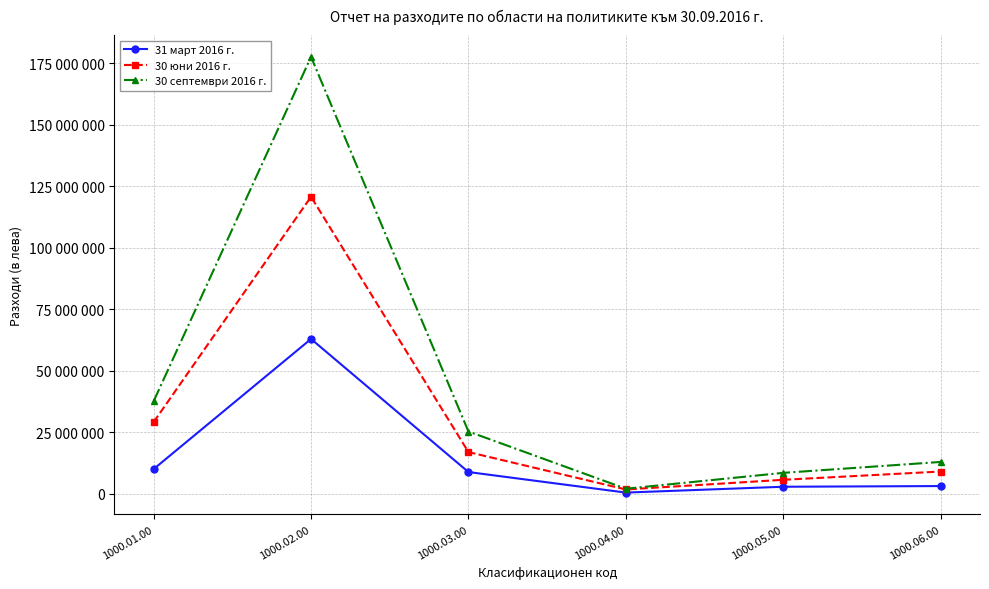

In 30 юни 2016 г., how many points are lower than both neighbors (excluding endpoints)?

1